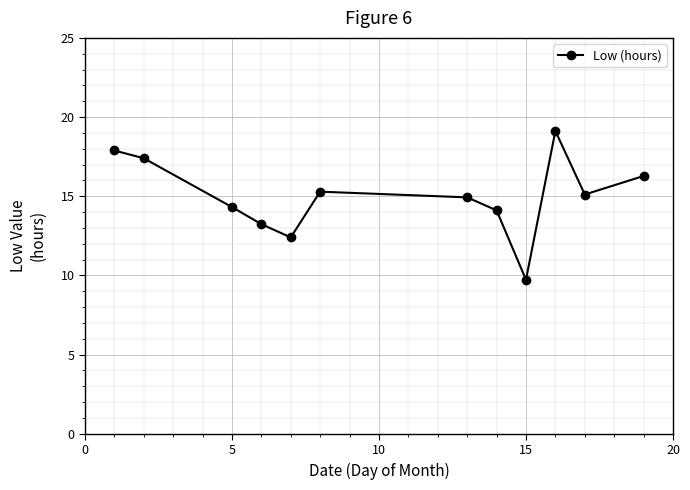

What is the value of the 6th point from the left?

15.3